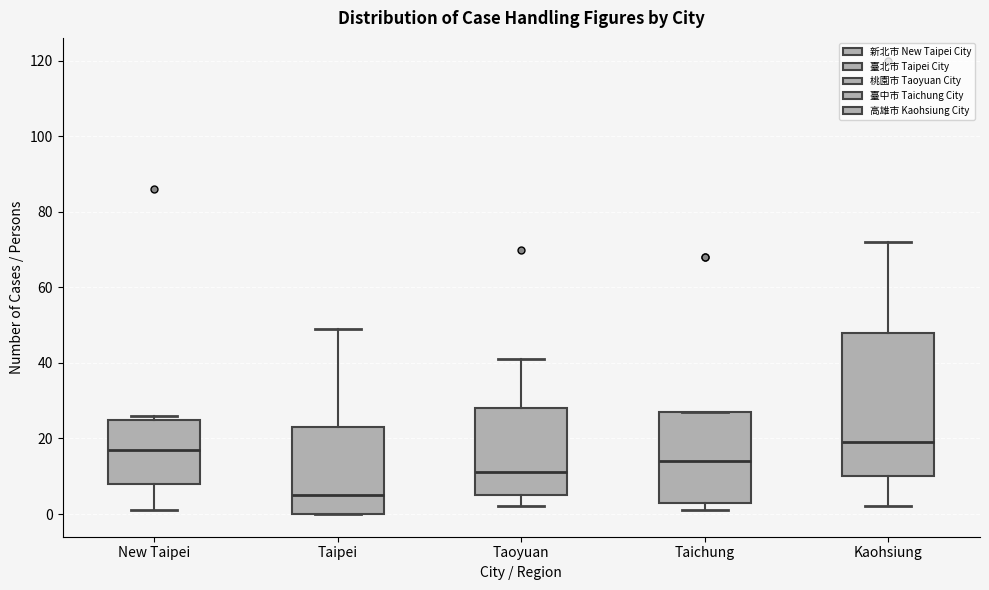

Which box's median line is the lowest?

Taipei